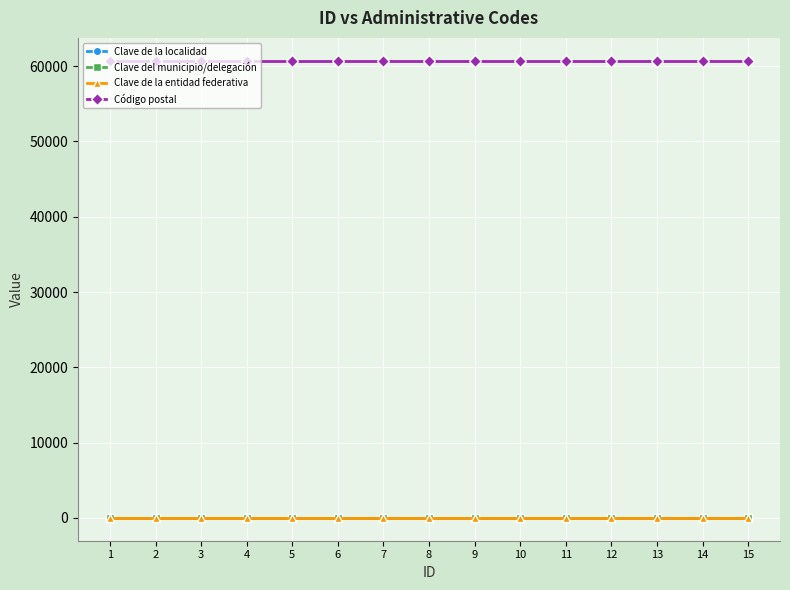

At which label is Clave de la entidad federativa closest to 16?

1